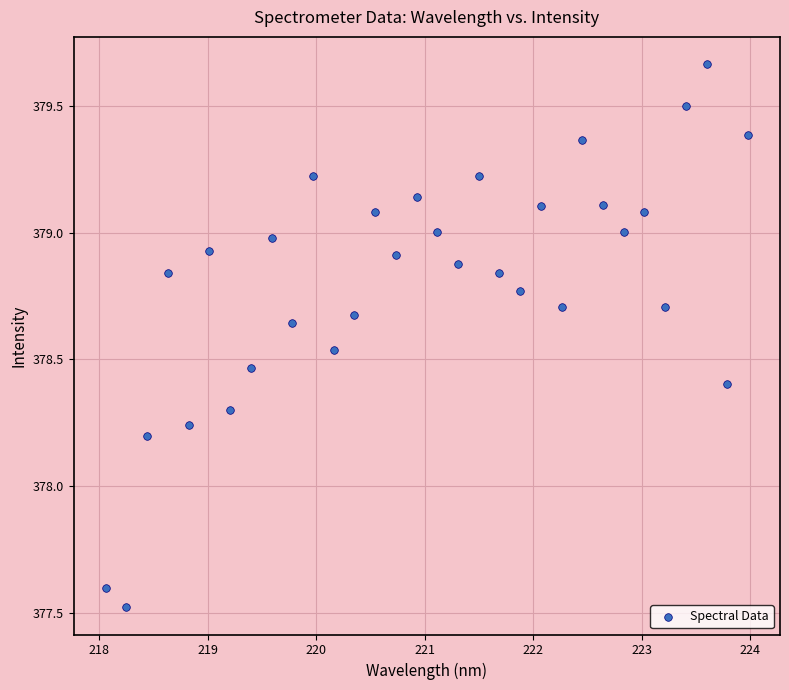

What is the range of Y values (max minus min)?

2.1